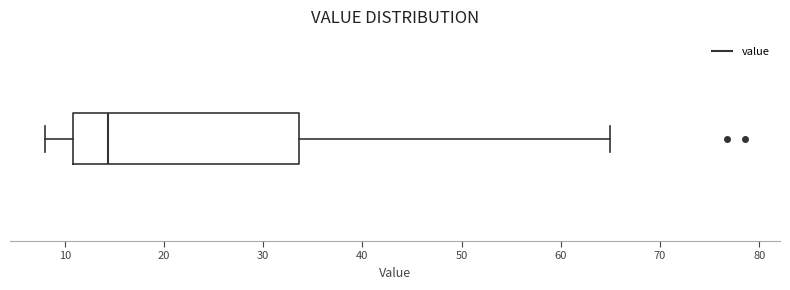

Transcribe this box plot: give where the median line is, the range the box spans, and where the two whiskers end, as read against the x-axis. The values are not printed on the chart, so give them approximately, as read against the axis.

median 14, box 11 to 34, whiskers 8 to 65